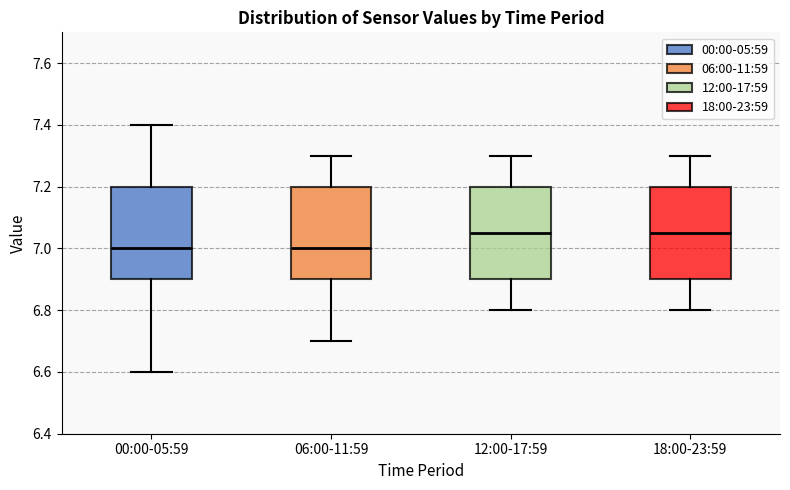

Where does the lower whisker of the box for 12:00-17:59 end on the y-axis? The values are not printed on the chart, so give them approximately, as read against the axis.

6.80